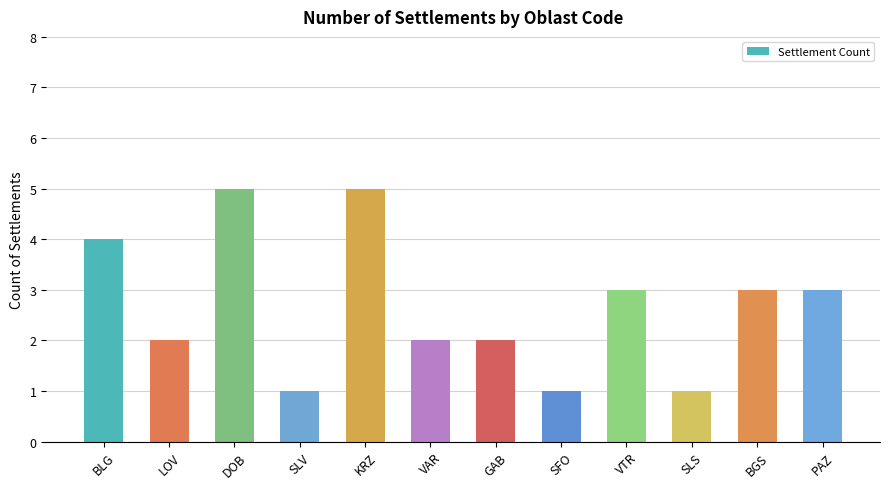

What is the label of the 9th bar from the right?

SLV